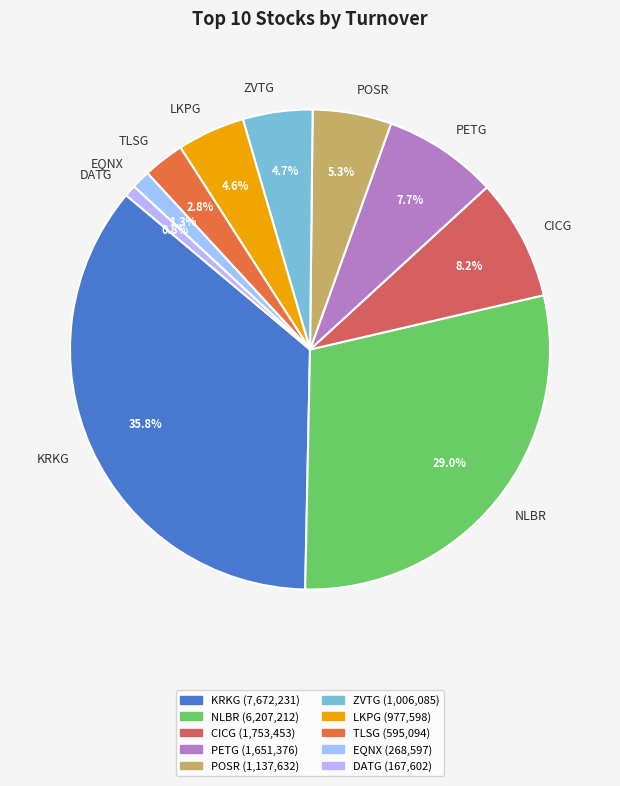

To the nearest percent, what portion does LKPG represent?

5%